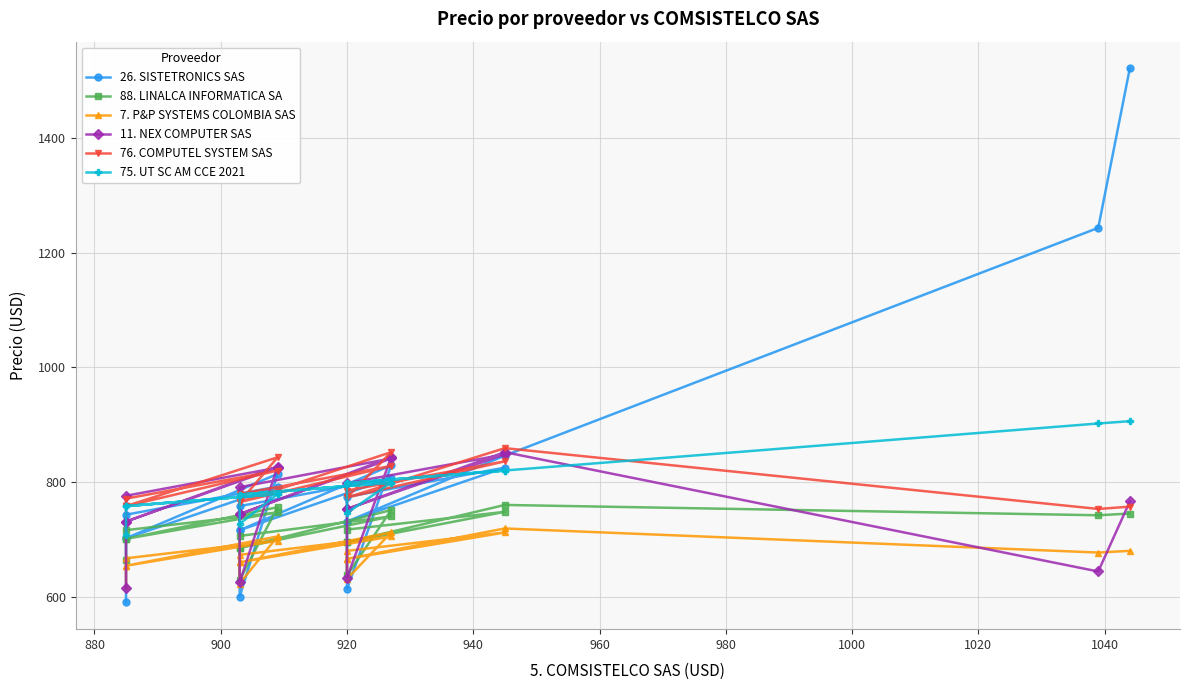

At how many categories does at least one series exceed 1123?

2